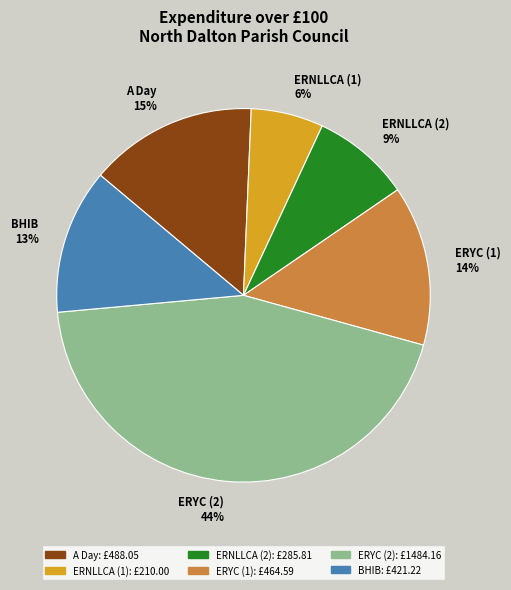

Is the sum of BHIB and ERYC (2) greater than half?

Yes